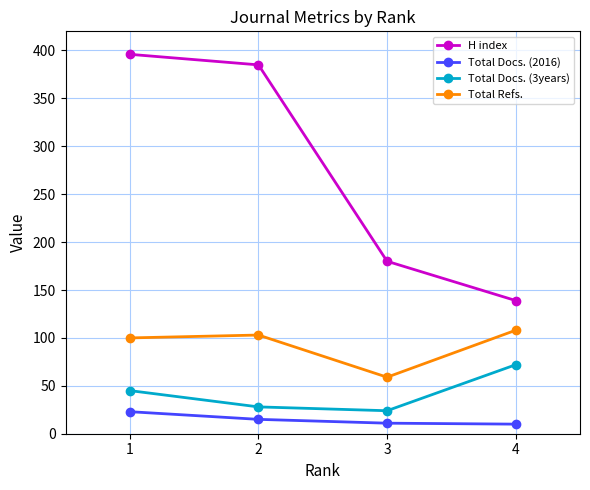

What is the total value across all series at 1?

564